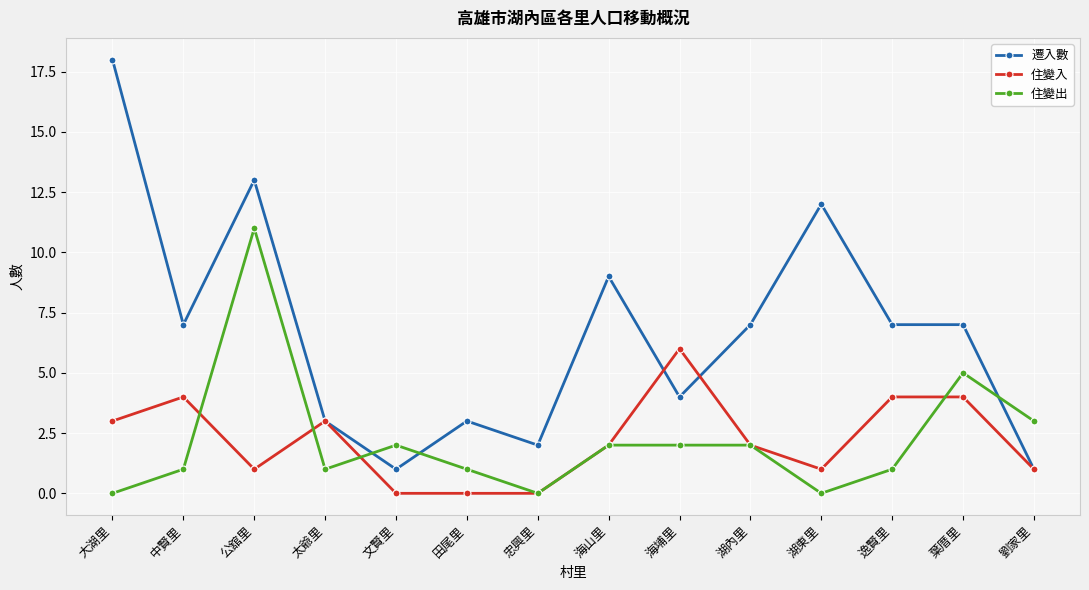

Reading left to right, list all the values displayed in this chart.

遷入數: 大湖里=18	中賢里=7	公舘里=13	太爺里=3	文賢里=1	田尾里=3	忠興里=2	海山里=9	海埔里=4	湖內里=7	湖東里=12	逸賢里=7	葉厝里=7	劉家里=1
住變入: 大湖里=3	中賢里=4	公舘里=1	太爺里=3	文賢里=0	田尾里=0	忠興里=0	海山里=2	海埔里=6	湖內里=2	湖東里=1	逸賢里=4	葉厝里=4	劉家里=1
住變出: 大湖里=0	中賢里=1	公舘里=11	太爺里=1	文賢里=2	田尾里=1	忠興里=0	海山里=2	海埔里=2	湖內里=2	湖東里=0	逸賢里=1	葉厝里=5	劉家里=3